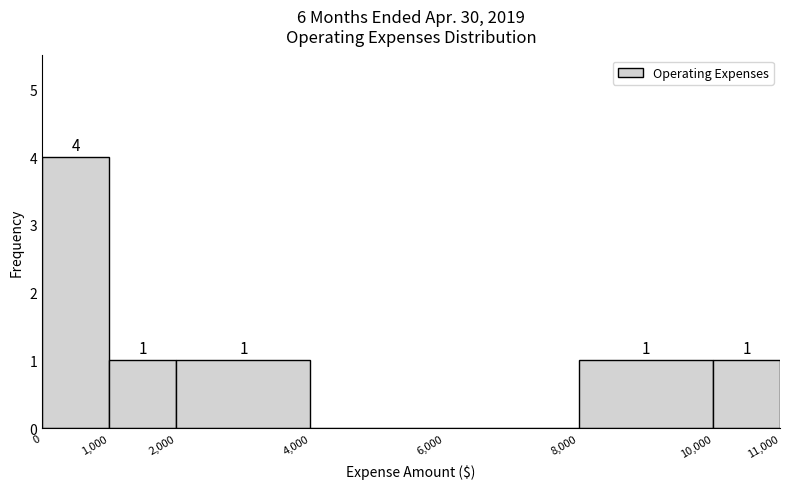

Which range on the x-axis has the tallest bar?

0 to 1,000